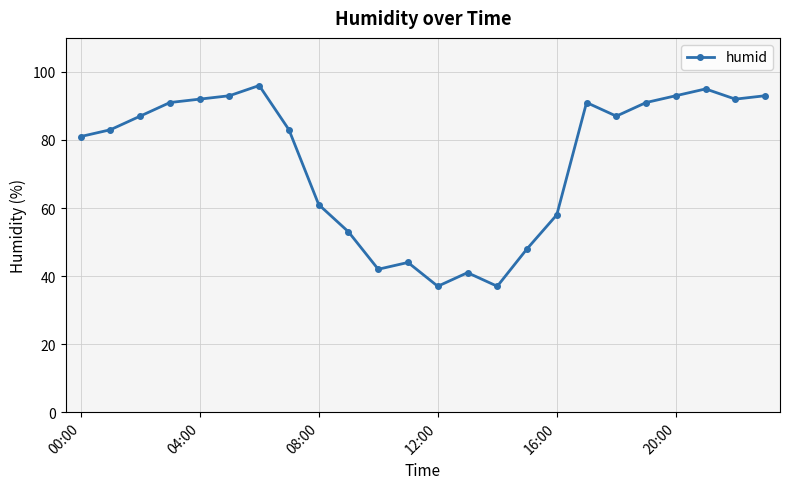

What is the value of the 19th point from the left?

87